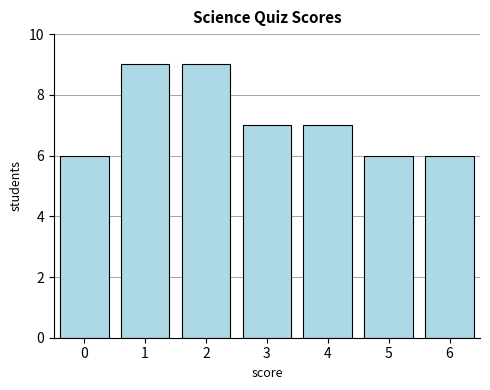

Reading right to left, list all the values displayed in this chart.

6=6	5=6	4=7	3=7	2=9	1=9	0=6